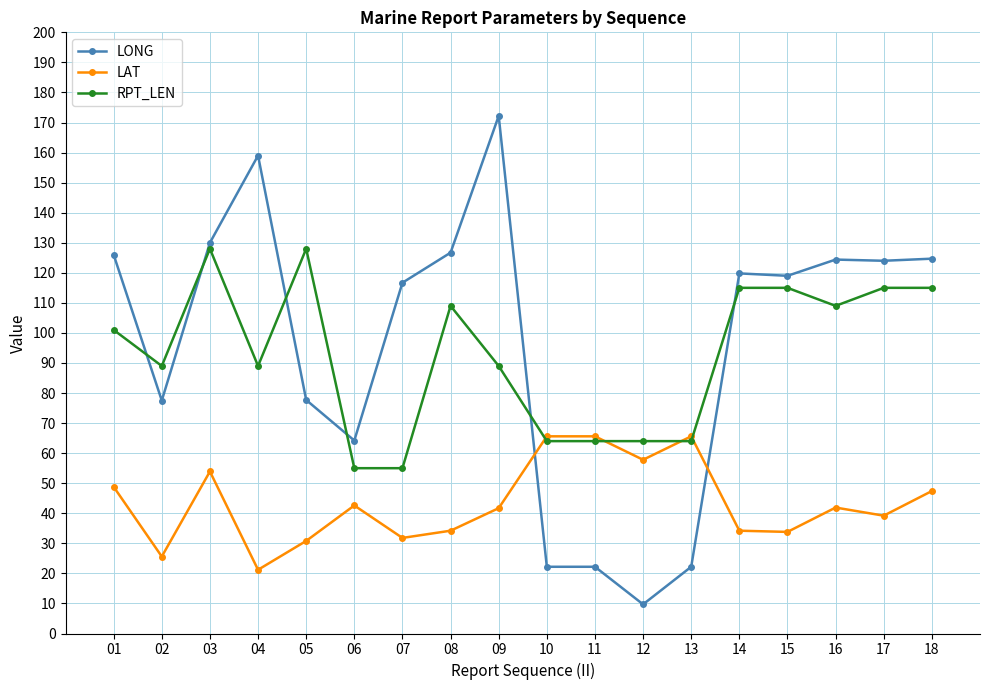

What is the lowest value of the RPT_LEN series?

55.0